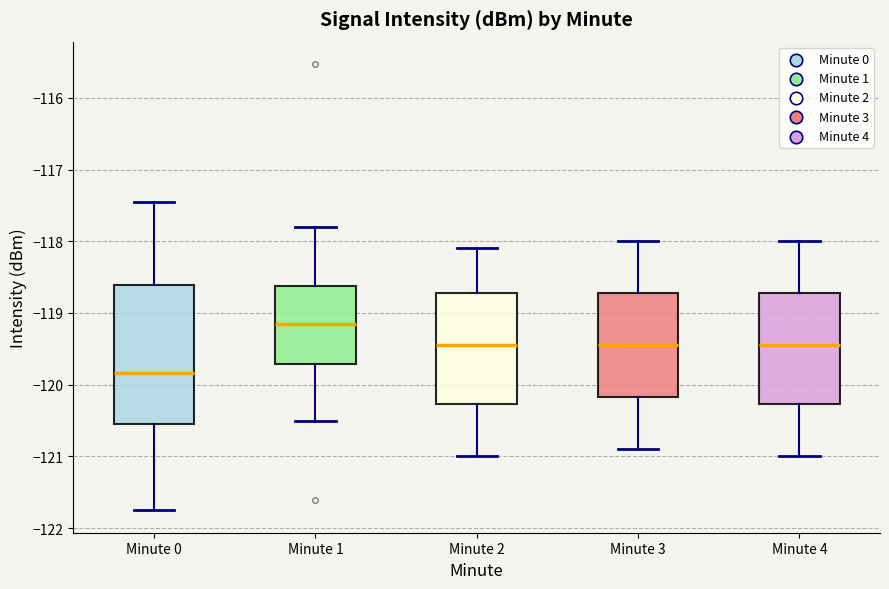

Reading left to right, read every box against the y-axis: the position of its median line, the range the box covers, and the ends of its whiskers. The values are not printed on the chart, so give them approximately, as read against the axis.

Minute 0: median -119.8, box -120.6 to -118.6, whiskers -121.8 to -117.4
Minute 1: median -119.1, box -119.7 to -118.6, whiskers -120.5 to -117.8
Minute 2: median -119.4, box -120.3 to -118.7, whiskers -121.0 to -118.1
Minute 3: median -119.4, box -120.2 to -118.7, whiskers -120.9 to -118.0
Minute 4: median -119.4, box -120.3 to -118.7, whiskers -121.0 to -118.0